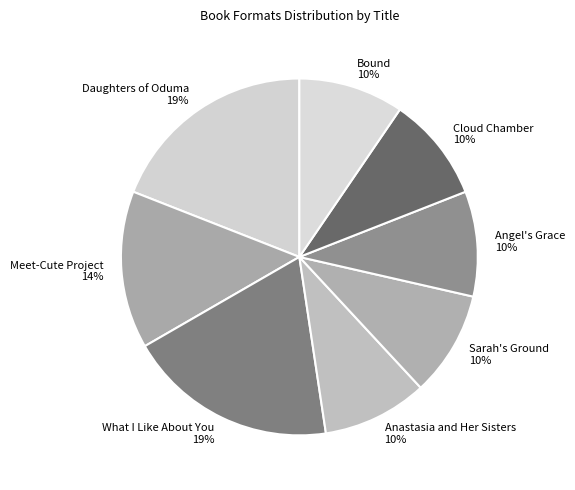

Does Bound account for over 50% of the chart?

No